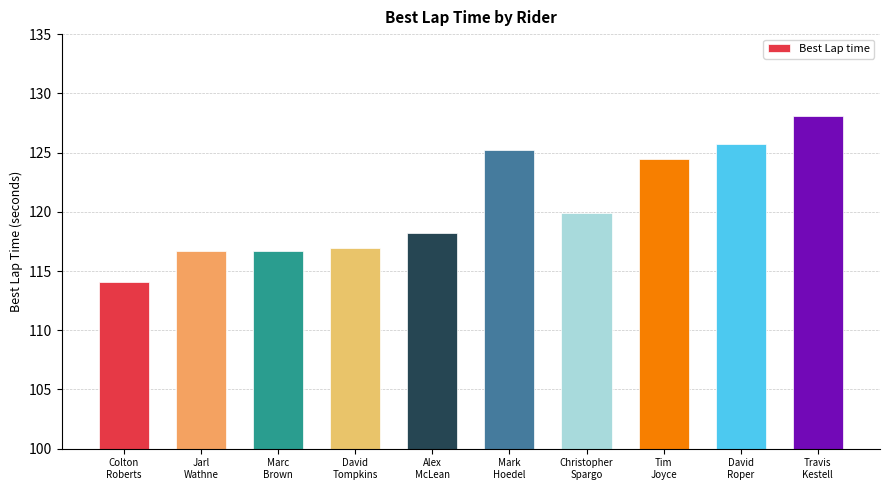

Approximately how many times larger is the value at Jarl
Wathne compared to David
Roper?

0.9